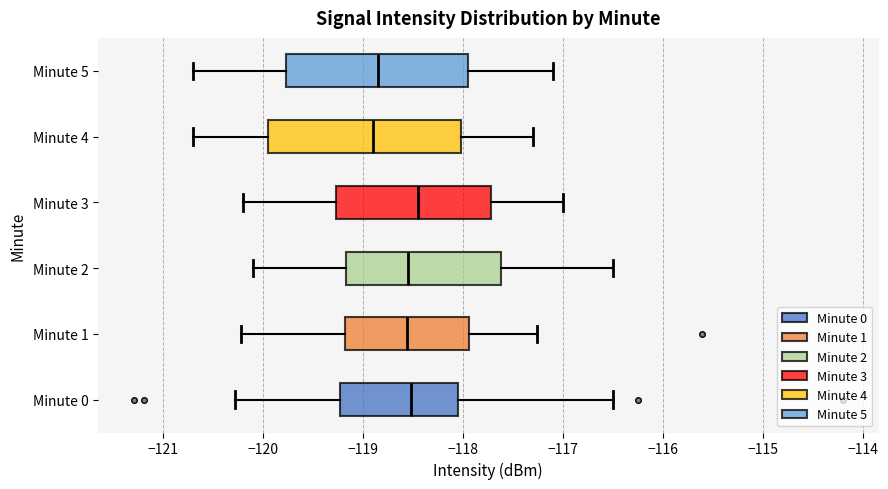

Where is the left edge of the box for Minute 1 on the x-axis? The values are not printed on the chart, so give them approximately, as read against the axis.

-119.2